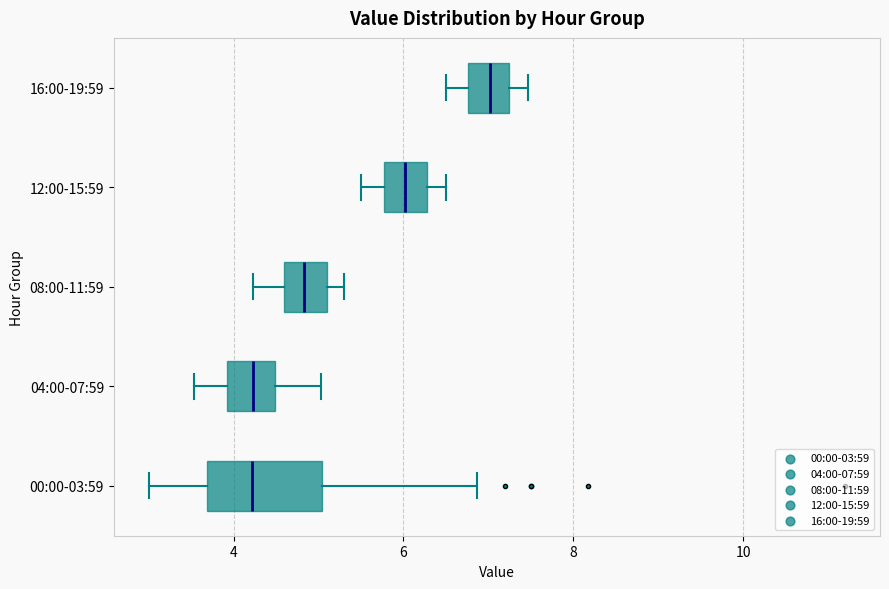

Reading bottom to top, read every box against the x-axis: the position of its median line, the range the box covers, and the ends of its whiskers. The values are not printed on the chart, so give them approximately, as read against the axis.

00:00-03:59: median 4.2, box 3.6 to 5.0, whiskers 3.0 to 6.8
04:00-07:59: median 4.2, box 4.0 to 4.4, whiskers 3.6 to 5.0
08:00-11:59: median 4.8, box 4.6 to 5.2, whiskers 4.2 to 5.4
12:00-15:59: median 6.0, box 5.8 to 6.2, whiskers 5.6 to 6.6
16:00-19:59: median 7.0, box 6.8 to 7.2, whiskers 6.6 to 7.4